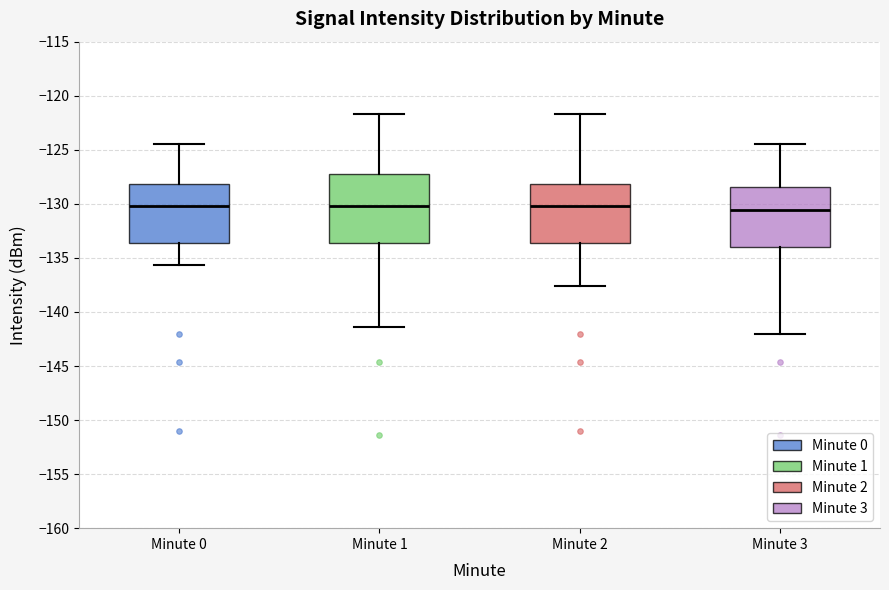

Reading left to right, read every box against the y-axis: the position of its median line, the range the box covers, and the ends of its whiskers. The values are not printed on the chart, so give them approximately, as read against the axis.

Minute 0: median -130.0, box -133.5 to -128.0, whiskers -135.5 to -124.5
Minute 1: median -130.0, box -133.5 to -127.0, whiskers -141.5 to -121.5
Minute 2: median -130.0, box -133.5 to -128.0, whiskers -137.5 to -121.5
Minute 3: median -130.5, box -134.0 to -128.5, whiskers -142.0 to -124.5